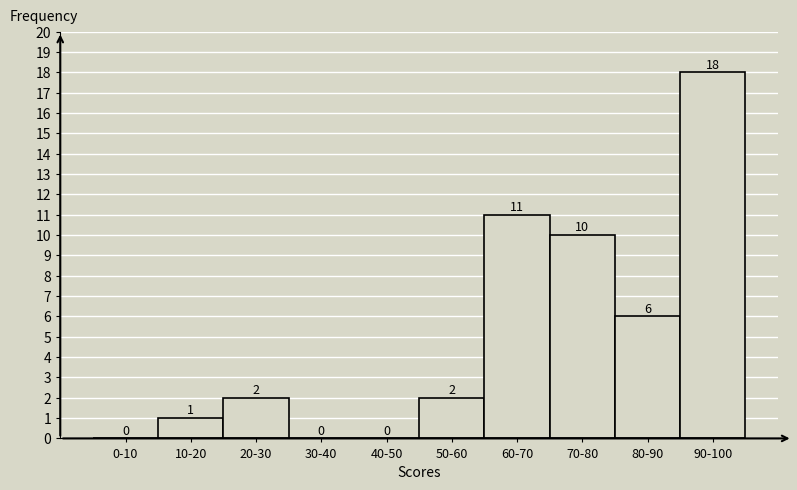

Reading left to right, list all the values displayed in this chart.

0-10=0	10-20=1	20-30=2	30-40=0	40-50=0	50-60=2	60-70=11	70-80=10	80-90=6	90-100=18